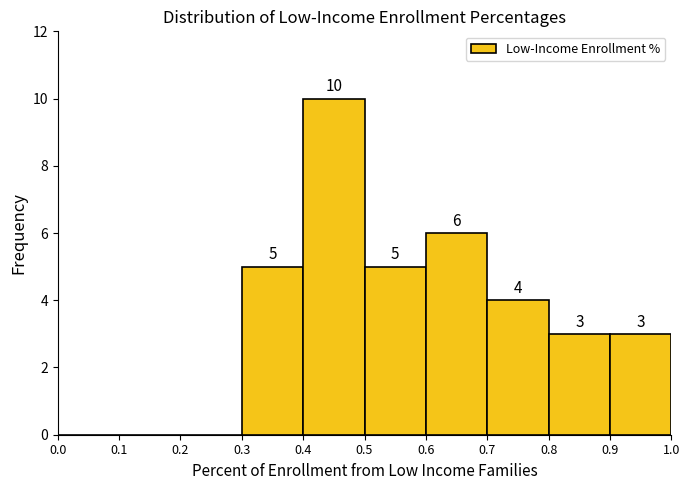

Which range on the x-axis has the tallest bar?

0.4 to 0.5